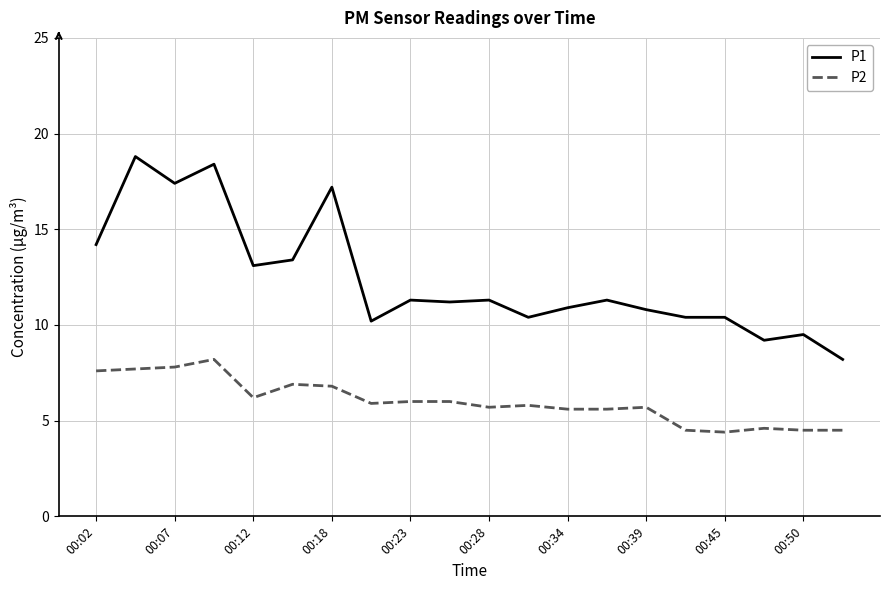

What is the maximum value for P2?

8.2